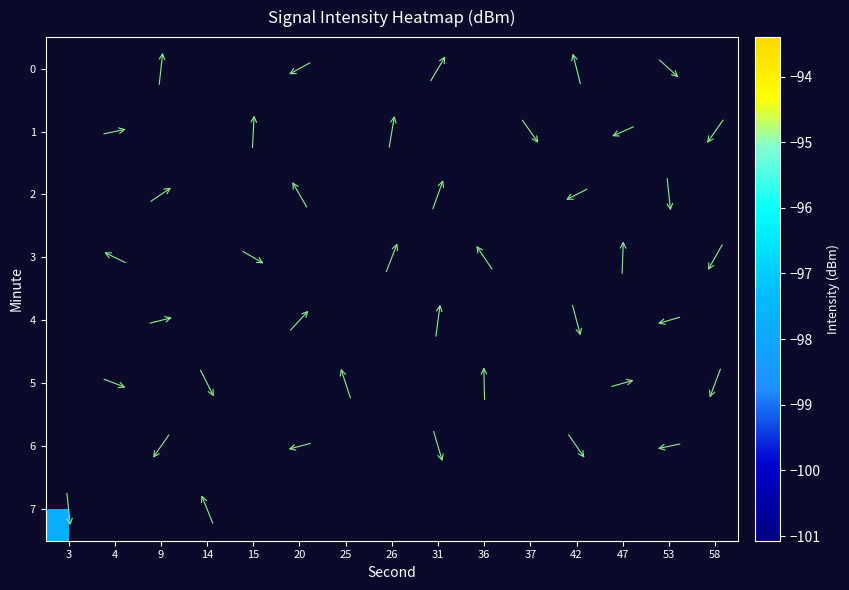

Rank the series by their average value, from highest to lowest.

0, 1, 2, 3, 4, 5, 6, 7